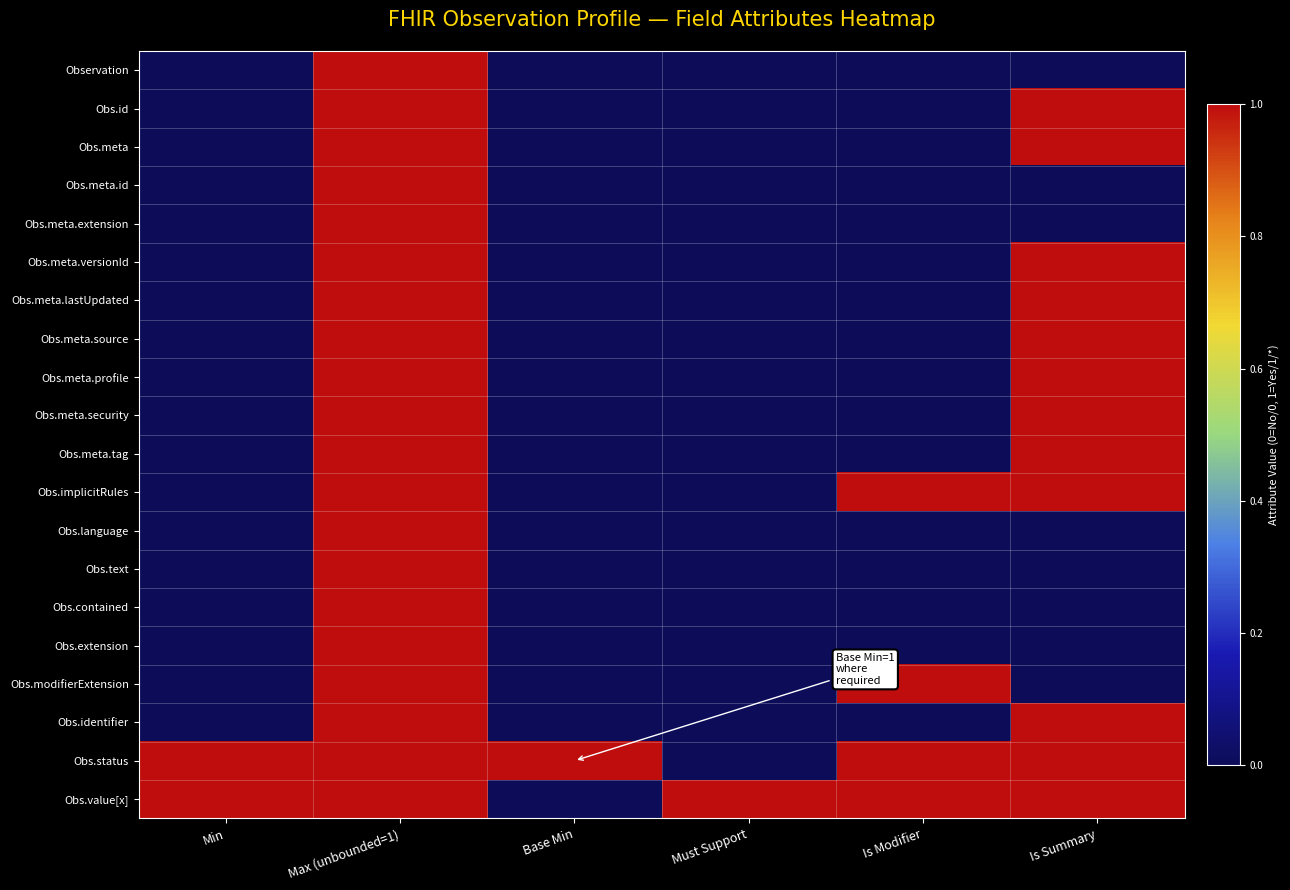

What is the difference between the highest and lowest values at Min?

1